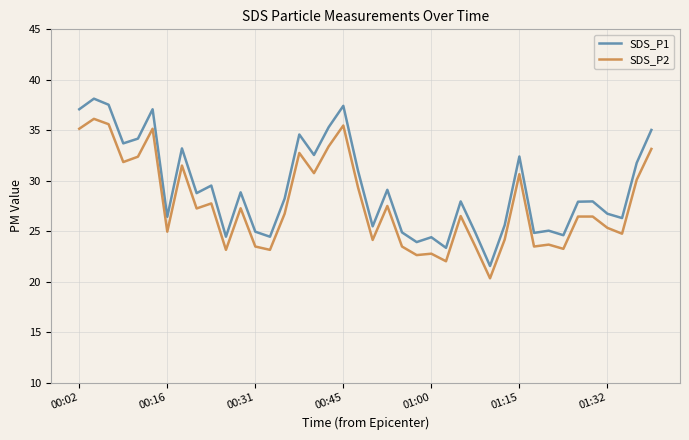

True or false: SDS_P1 and SDS_P2 intersect in this chart.

False